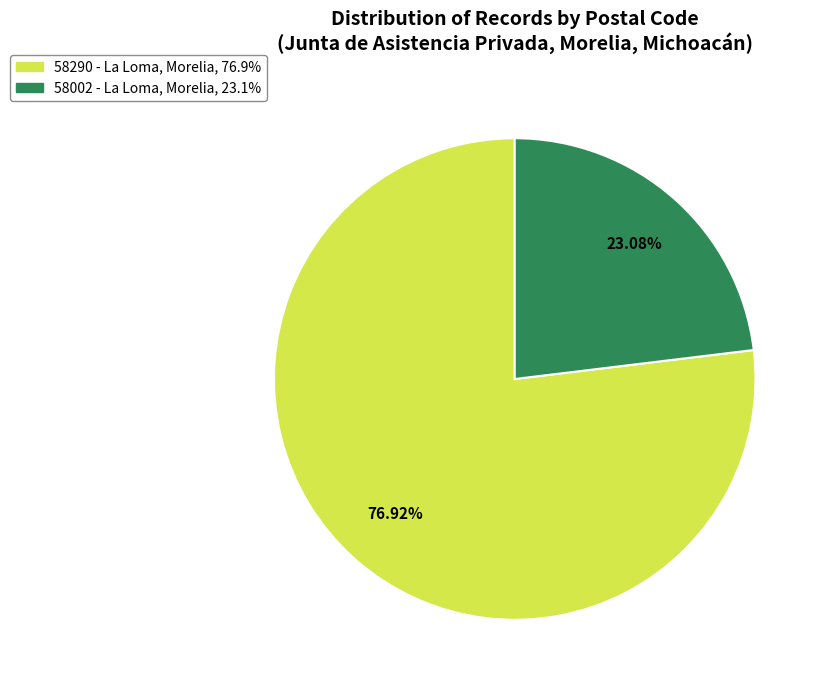

Count the number of slices in the pie.

2